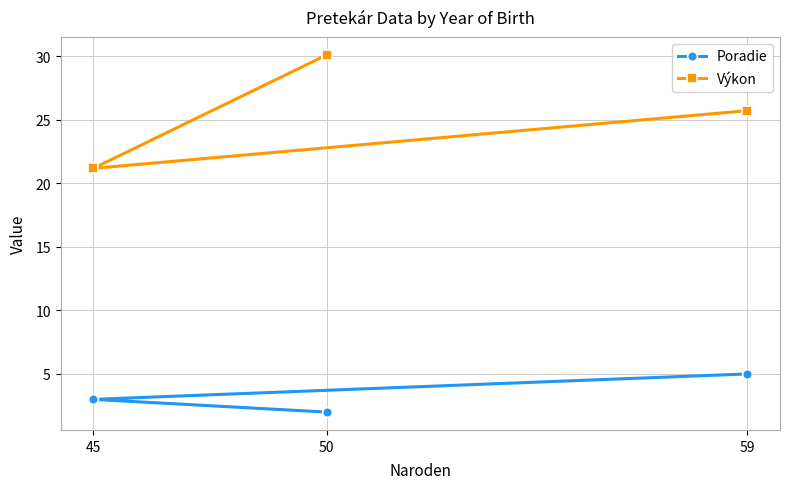

Between 50 and 59, which series saw the biggest shift?

Výkon